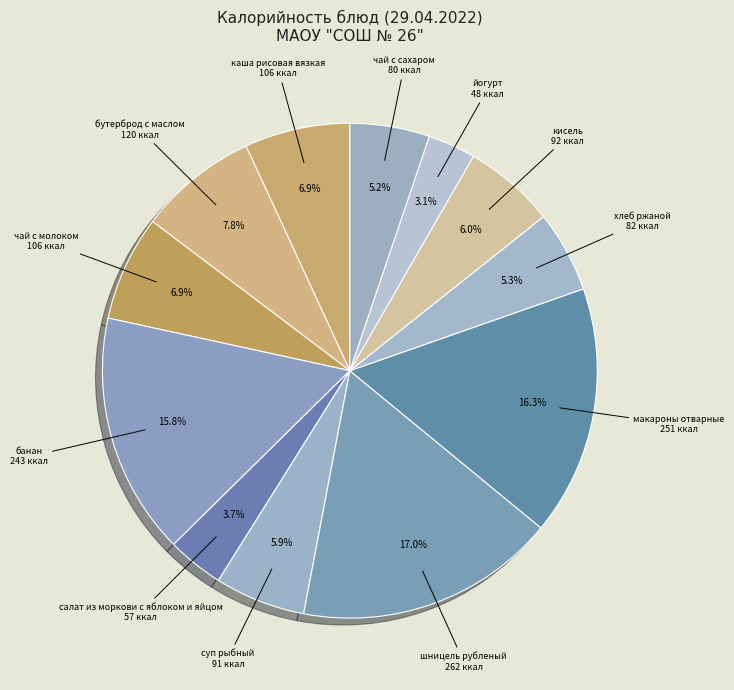

Is there any slice that represents more than half of the pie?

No